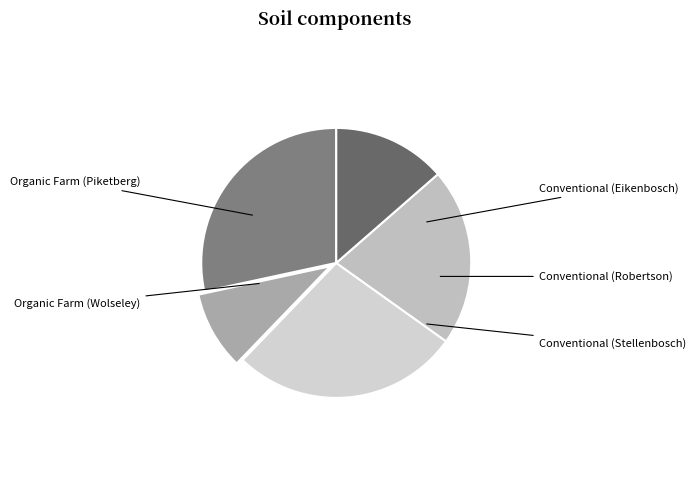

Count the number of slices in the pie.

5